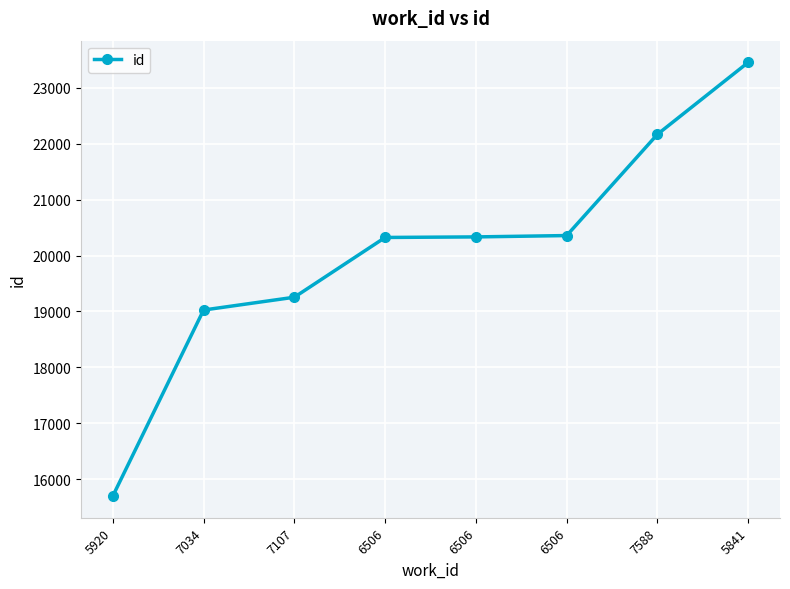

Does the chart have visible grid lines?

Yes